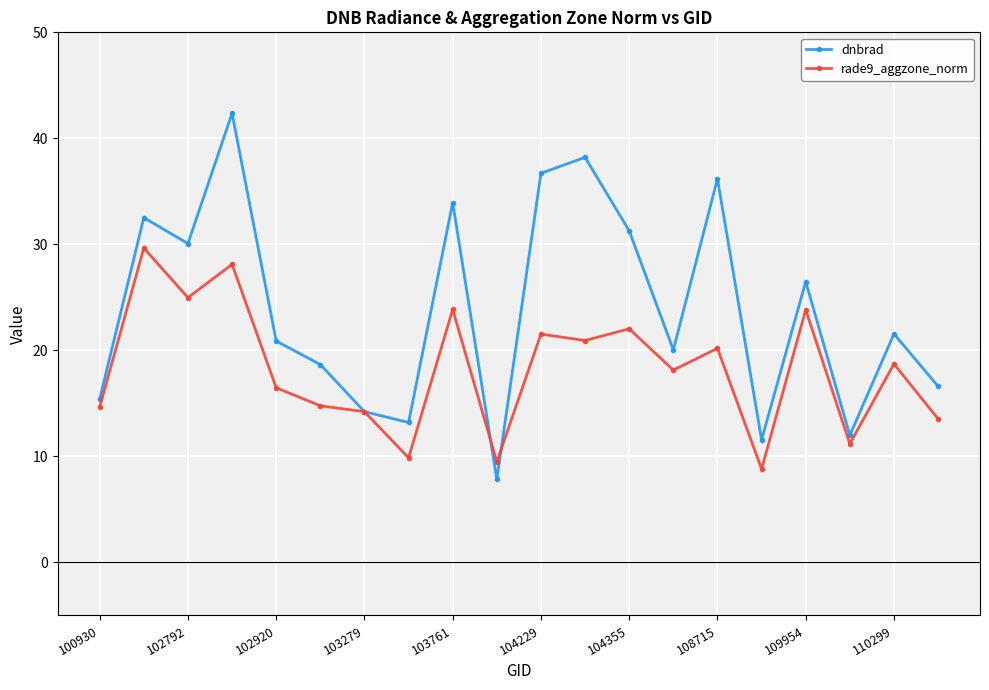

List the series in order of their overall mean, lowest first.

rade9_aggzone_norm, dnbrad